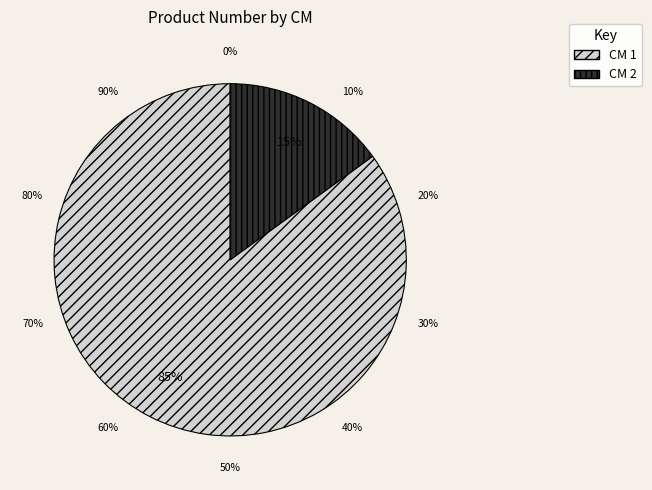

Which has a higher value, 1 or 2?

1